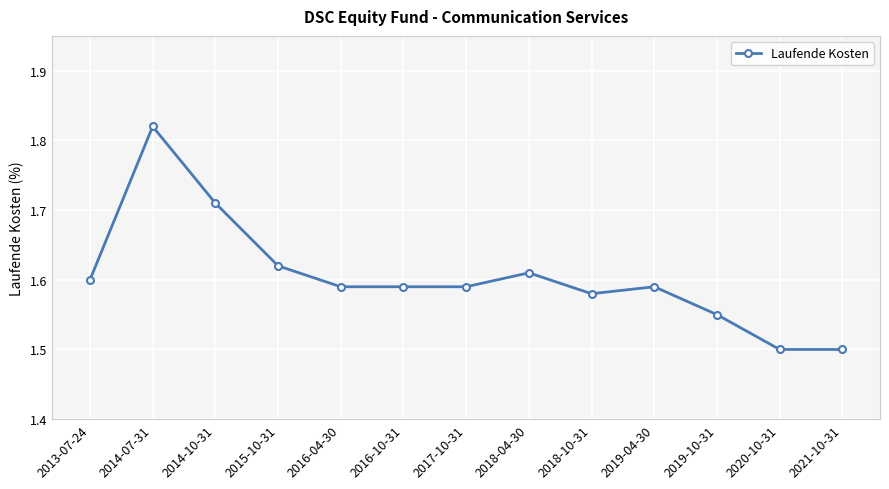

Between 2019-10-31 and 2018-04-30, which is larger?

2018-04-30